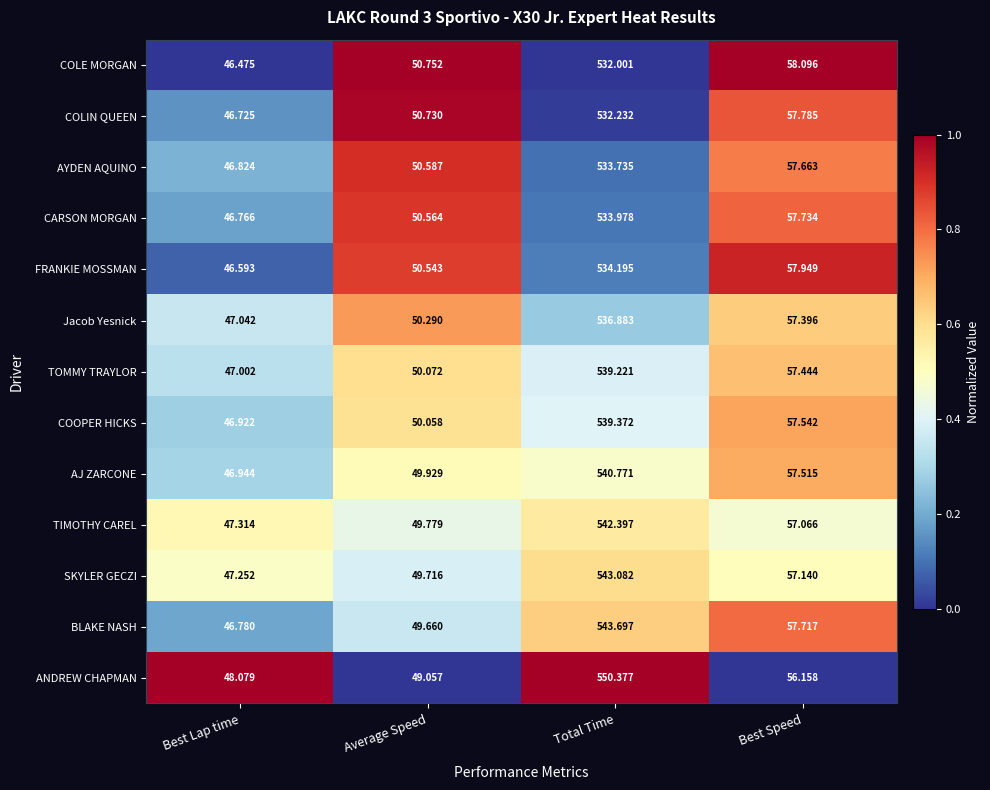

Count the number of categories in the chart.

4